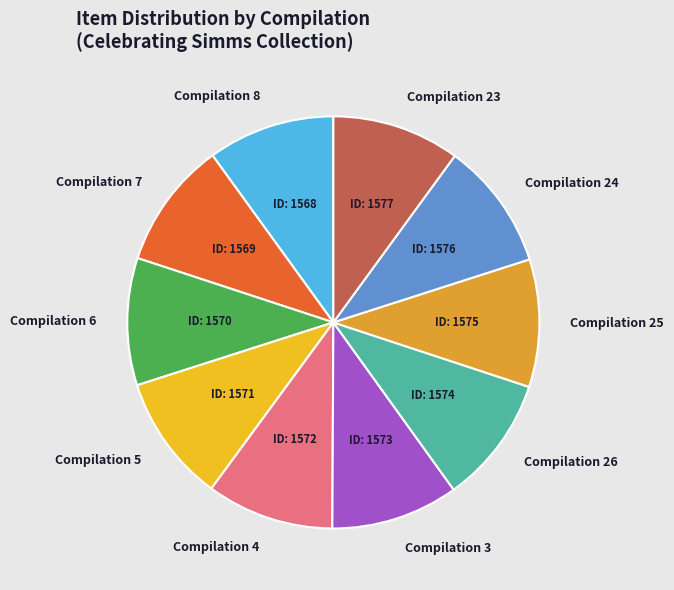

Is the sum of Compilation 26 and Compilation 8 greater than half?

No